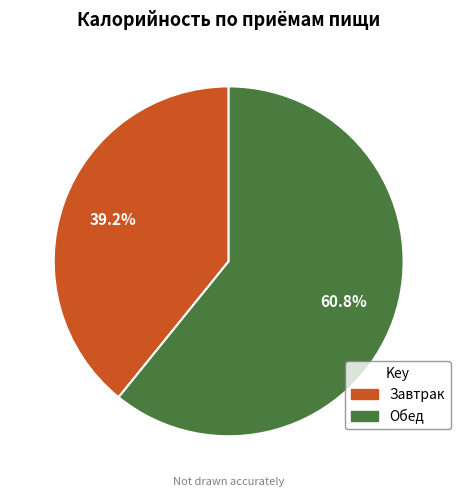

Which slice represents more than half of the pie?

Обед